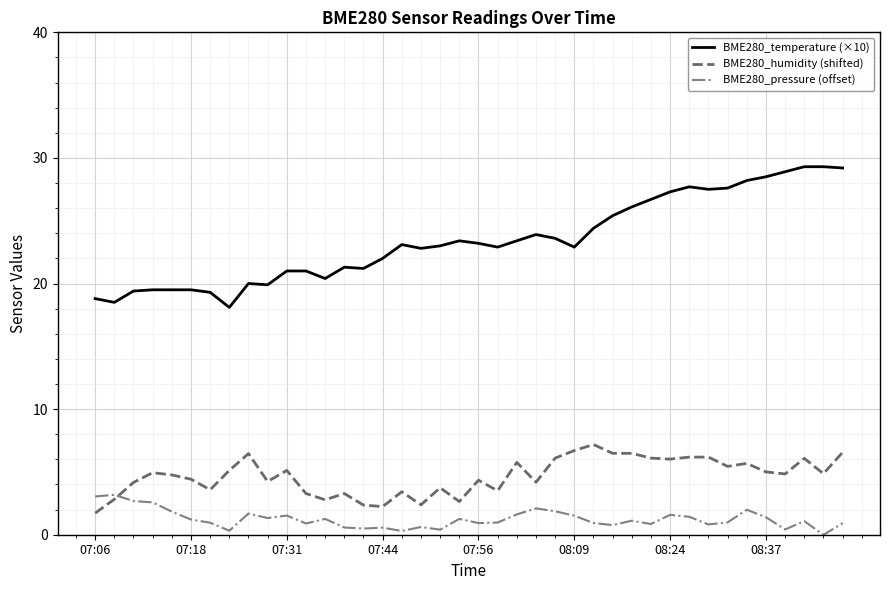

What are all the series names shown in the legend?

BME280_temperature (×10), BME280_humidity (shifted), BME280_pressure (offset)